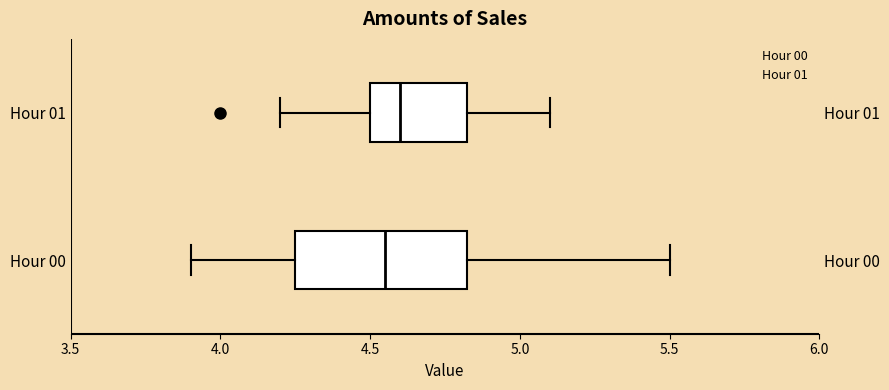

Where does the left whisker of the box for Hour 01 end on the x-axis? The values are not printed on the chart, so give them approximately, as read against the axis.

4.20